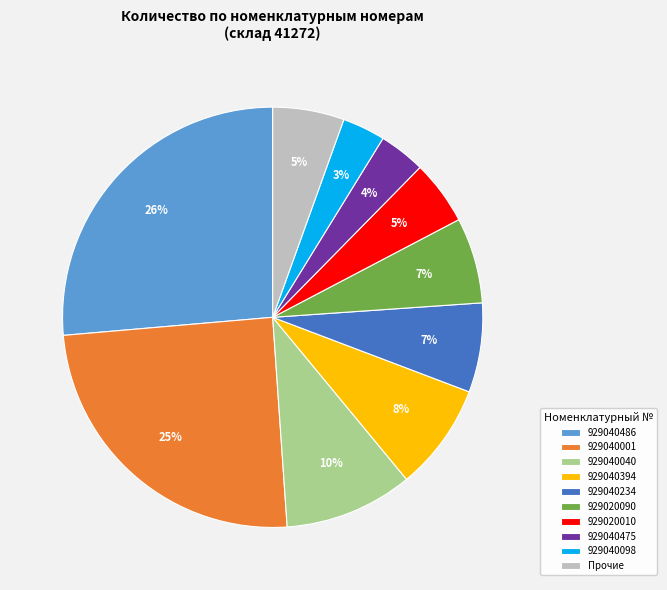

What is the largest slice in the pie chart?

929040486